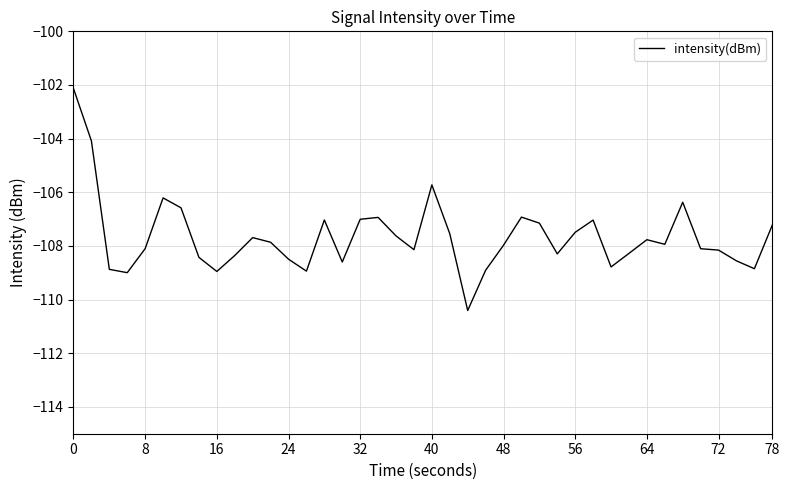

What is the maximum value shown in the chart?

-102.1